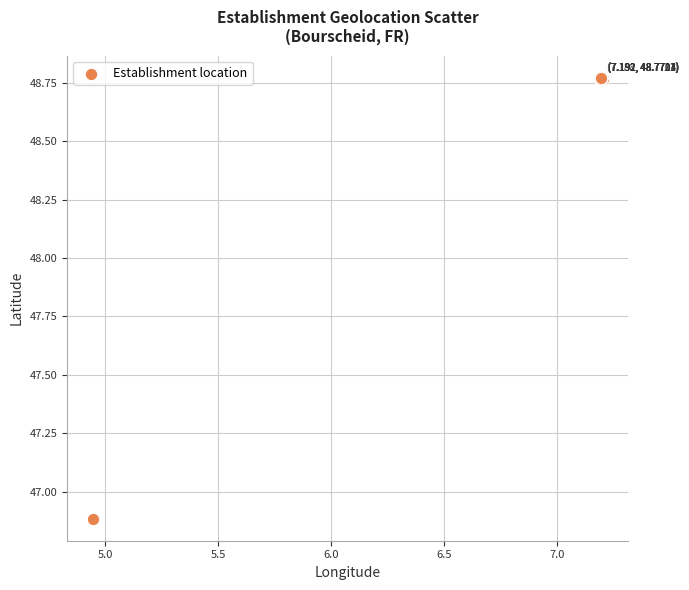

What Y value in the scatter plot is closest to 47?

46.9